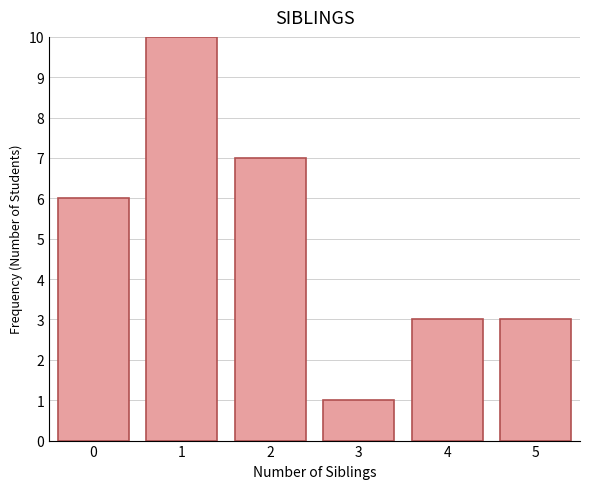

Reading left to right, transcribe all the data shown in this chart.

0=6	1=10	2=7	3=1	4=3	5=3